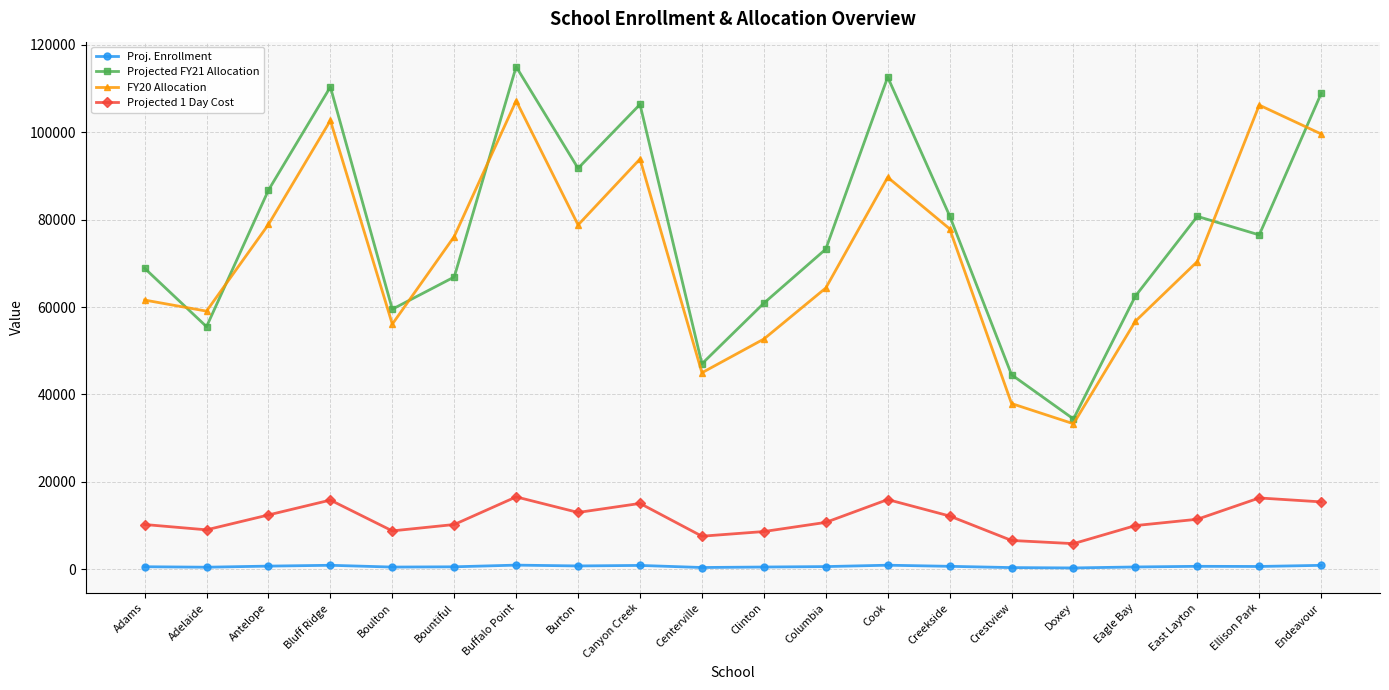

The value of Proj. Enrollment at Bluff Ridge is 883. True or false?

True